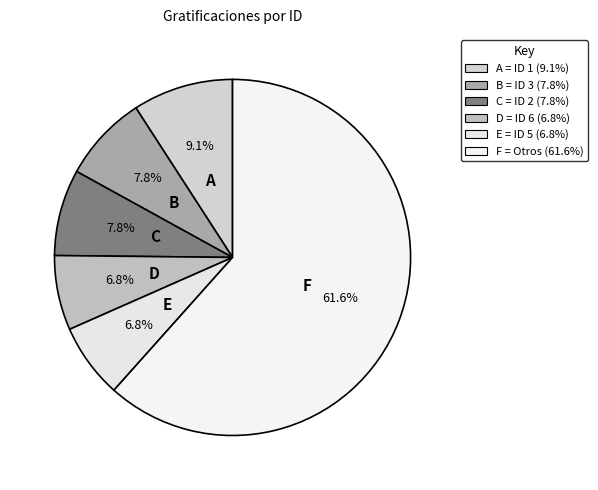

How many slices are in this pie chart?

6